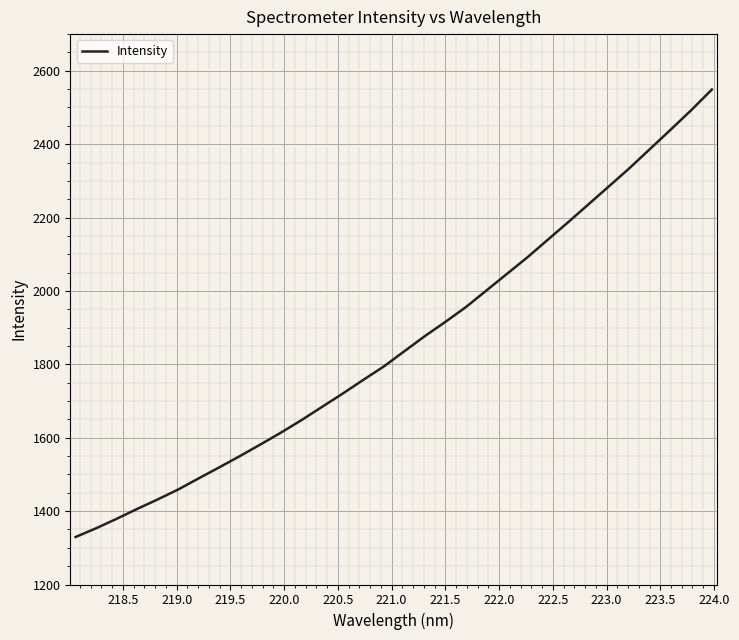

What is the difference between the maximum and minimum values?

1219.4